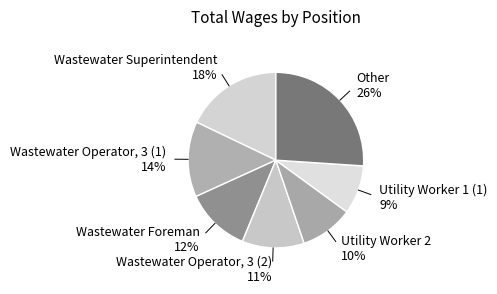

Combined, do Utility Worker 2 and Utility Worker 1 (1) account for over 50%?

No